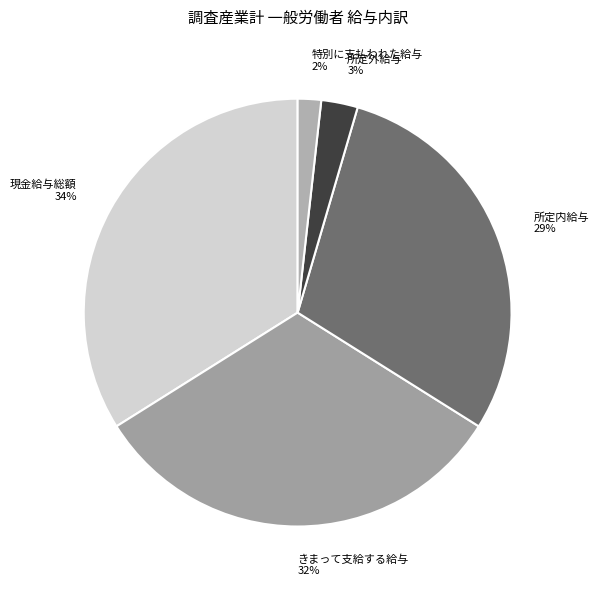

To the nearest percent, what percentage of the pie is きまって支給する給与?

32%